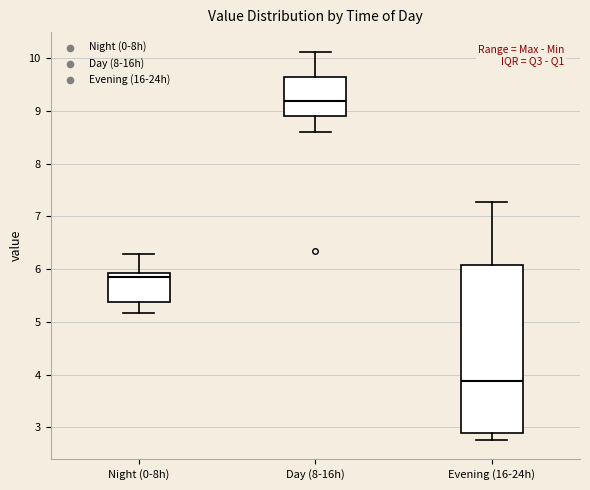

Reading left to right, read every box against the y-axis: the position of its median line, the range the box covers, and the ends of its whiskers. The values are not printed on the chart, so give them approximately, as read against the axis.

Night (0-8h): median 5.9 (just below the box's upper edge), box 5.4 to 5.9, whiskers 5.2 to 6.3
Day (8-16h): median 9.2, box 8.9 to 9.7, whiskers 8.6 to 10.1
Evening (16-24h): median 3.9, box 2.9 to 6.1, whiskers 2.8 to 7.3